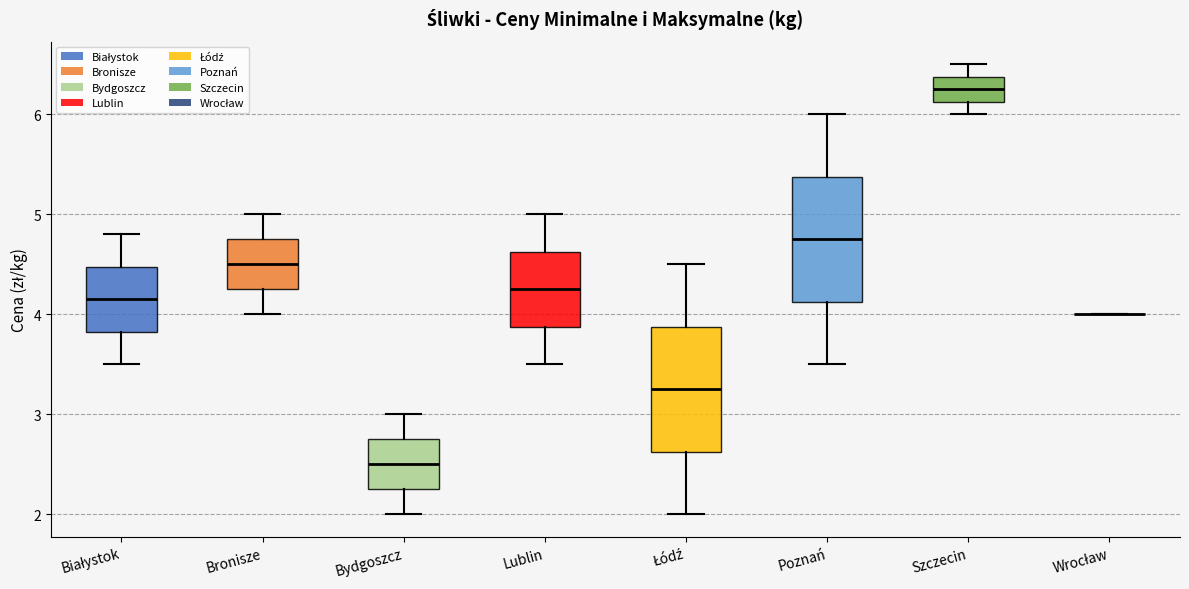

Where is the upper edge of the box for Poznań on the y-axis? The values are not printed on the chart, so give them approximately, as read against the axis.

5.4